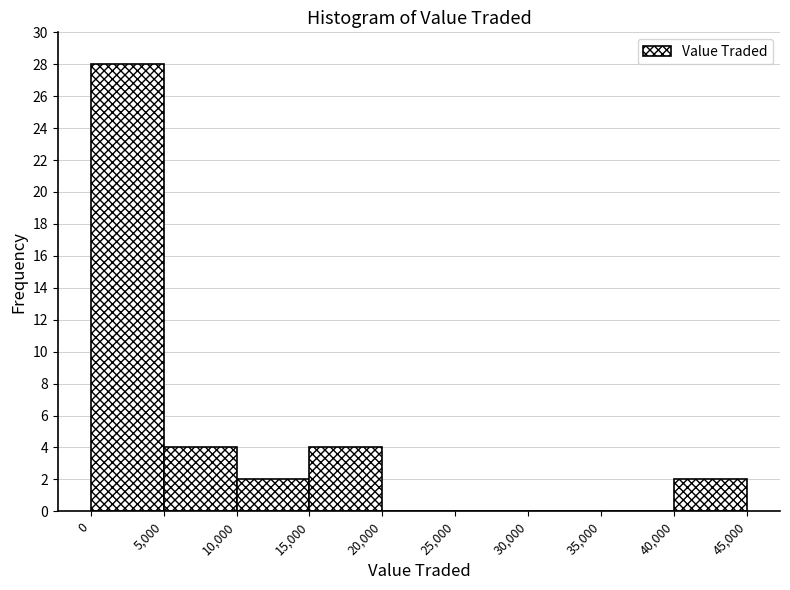

What is the height of the bar covering 40,000 to 45,000 on the x-axis? The values are not printed on the chart, so give them approximately, as read against the axis.

2